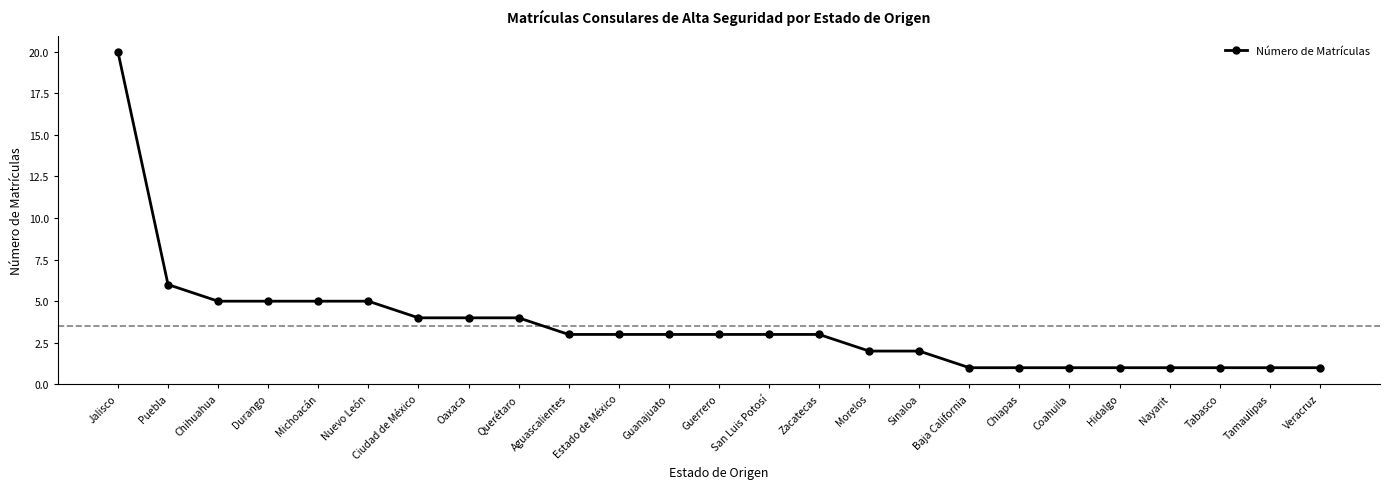

What is the greatest value displayed?

20